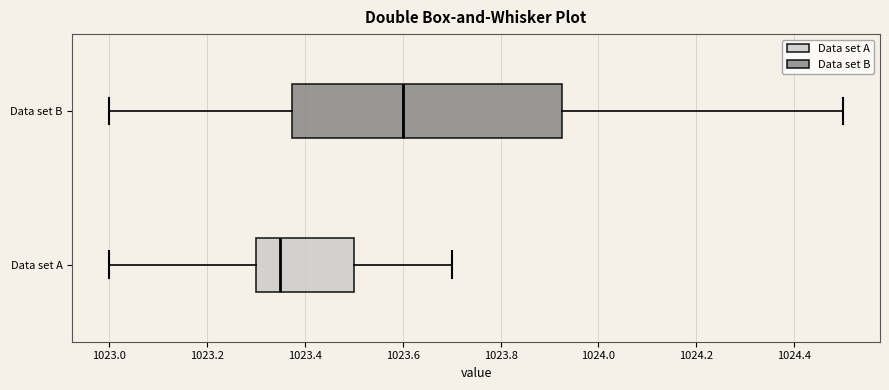

Comparing the boxes themselves (not the whiskers), which one is the widest?

Data set B